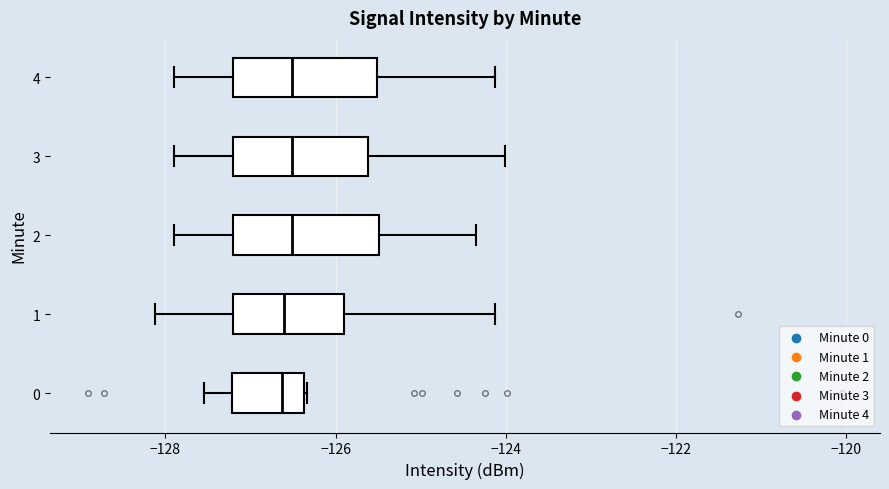

Reading bottom to top, transcribe this box plot: for each box, give where its median line is, the range the box spans, and where its two whiskers end, as read against the x-axis. The values are not printed on the chart, so give them approximately, as read against the axis.

0: median -126.6, box -127.2 to -126.4, whiskers -127.6 to -126.4
1: median -126.6, box -127.2 to -126.0, whiskers -128.2 to -124.2
2: median -126.6, box -127.2 to -125.4, whiskers -128.0 to -124.4
3: median -126.6, box -127.2 to -125.6, whiskers -128.0 to -124.0
4: median -126.6, box -127.2 to -125.6, whiskers -128.0 to -124.2